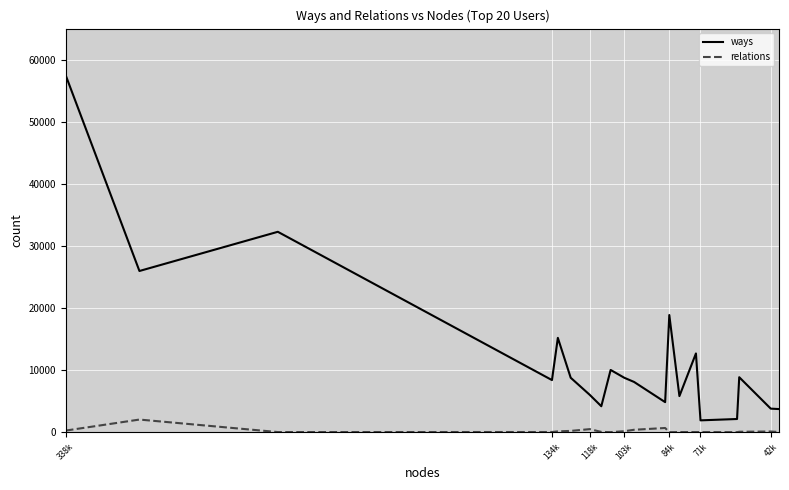

How many lines are shown in the chart?

2